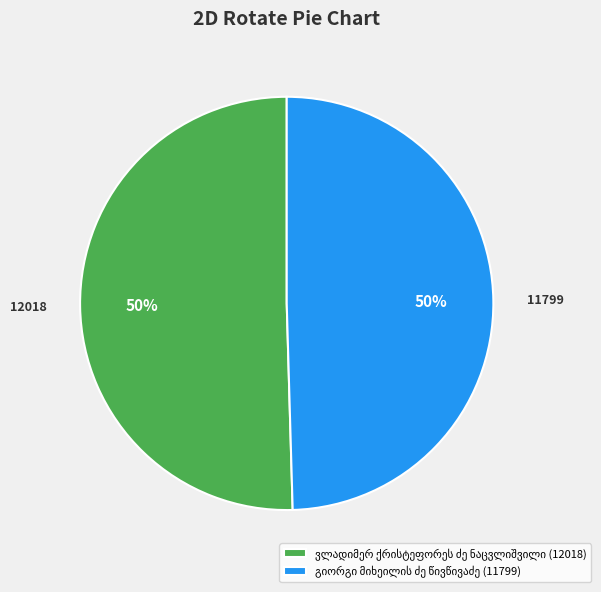

To the nearest percent, what is the average slice percentage?

50%